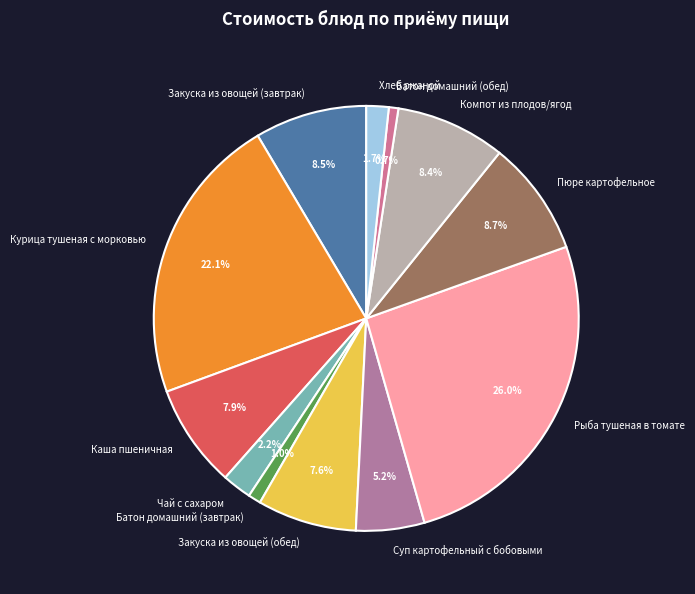

What is the ratio of the value at Пюре картофельное to the value at Батон домашний (обед)?

12.1